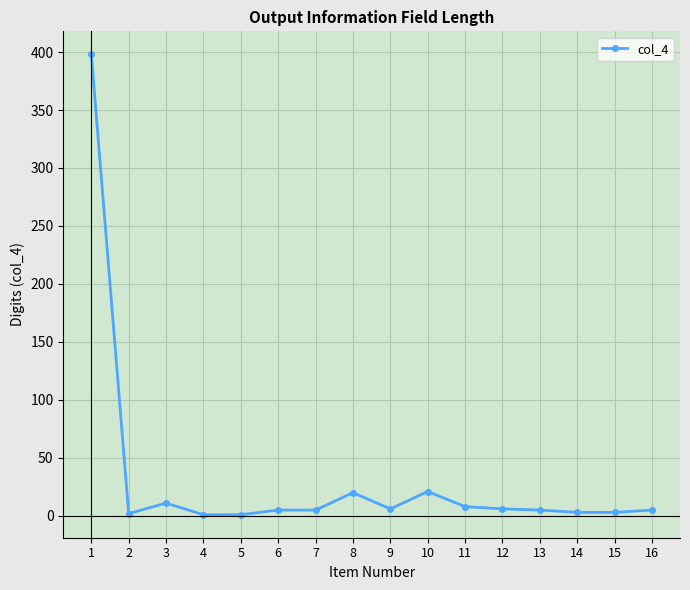

What is the average value?

31